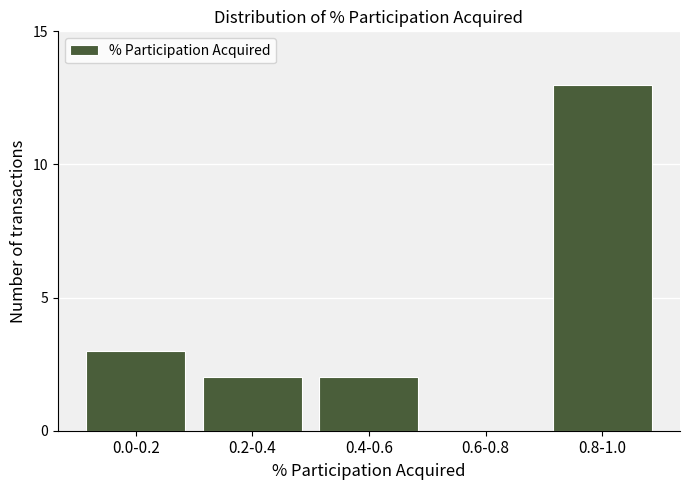

Reading right to left, extract all data points from this chart.

0.8-1.0=13	0.6-0.8=0	0.4-0.6=2	0.2-0.4=2	0.0-0.2=3